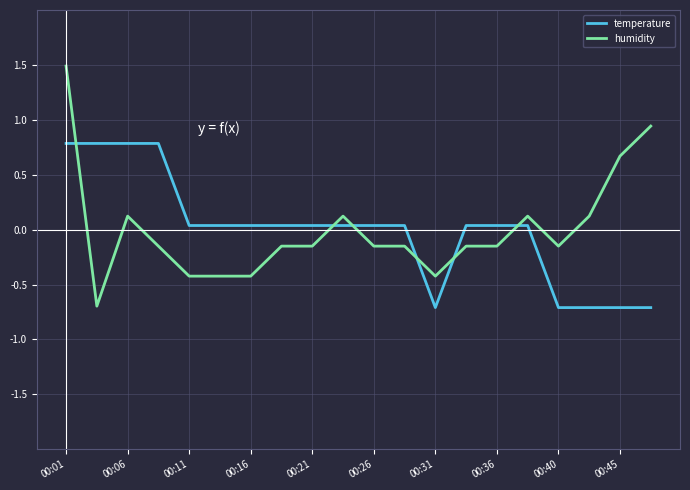

What is the maximum value shown in the chart?

1.5